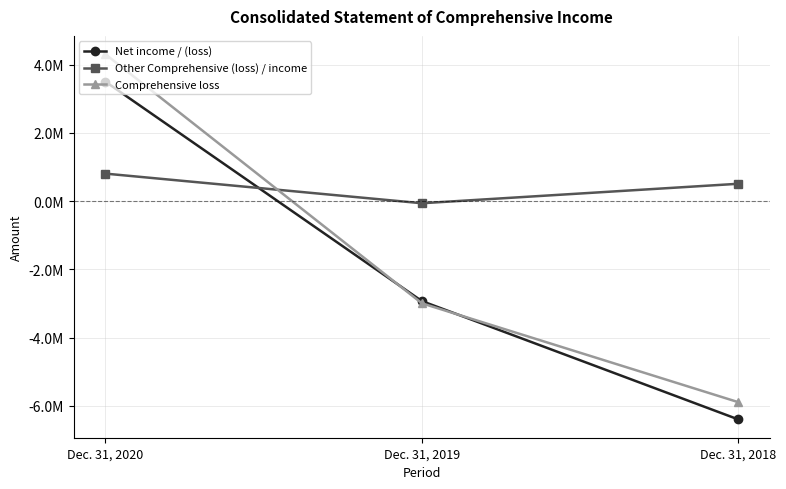

At how many categories does at least one series exceed 2218997?

1